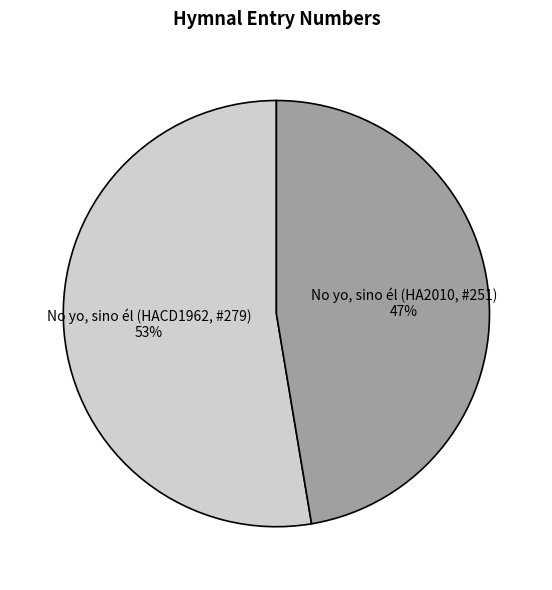

Which has a higher value, No yo, sino él (HACD1962, #279) 53% or No yo, sino él (HA2010, #251) 47%?

No yo, sino él (HACD1962, #279) 53%